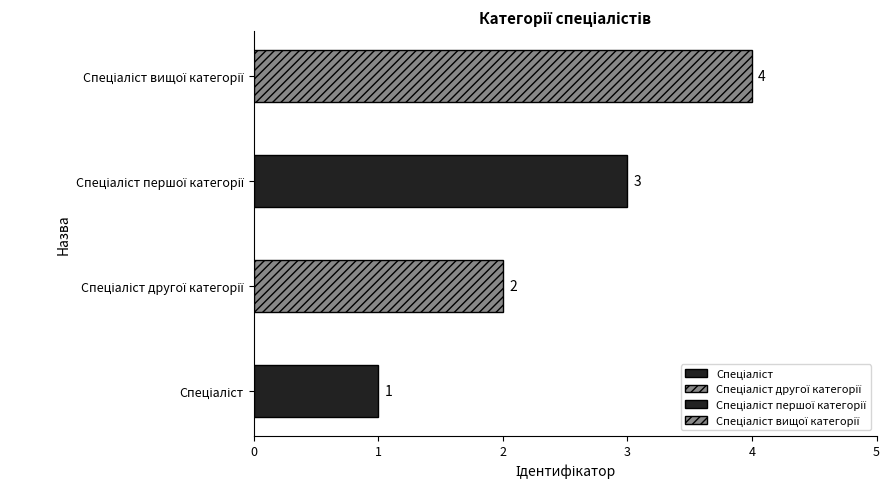

Which has a higher value, Спеціаліст or Спеціаліст другої категорії?

Спеціаліст другої категорії